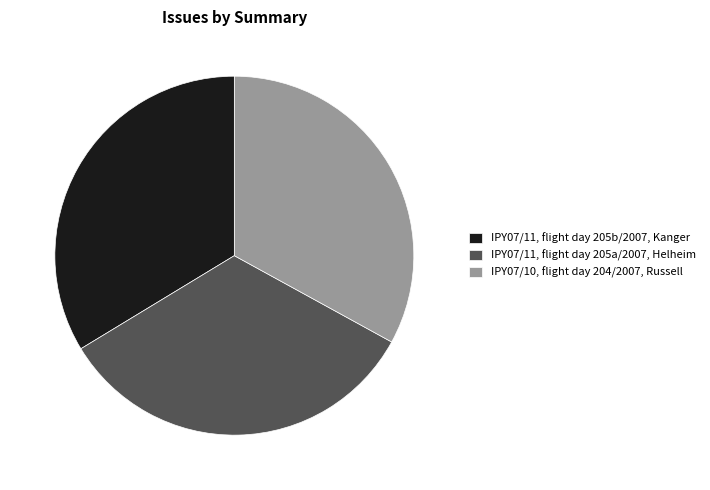

Do IPY07/11, flight day 205a/2007, Helheim and IPY07/11, flight day 205b/2007, Kanger together represent more than half of the pie?

Yes